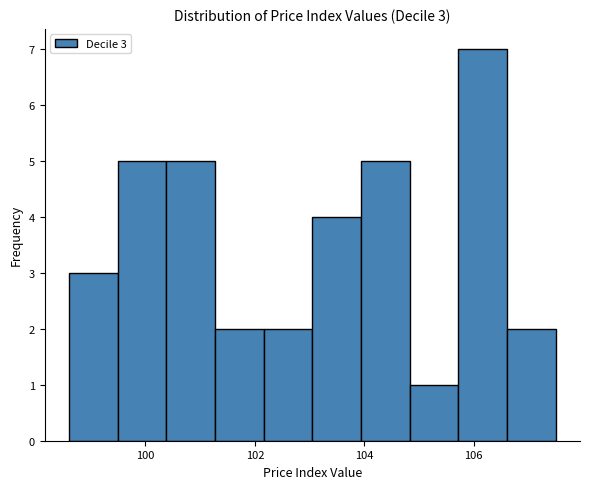

Which range on the x-axis has the tallest bar?

105.8 to 106.6